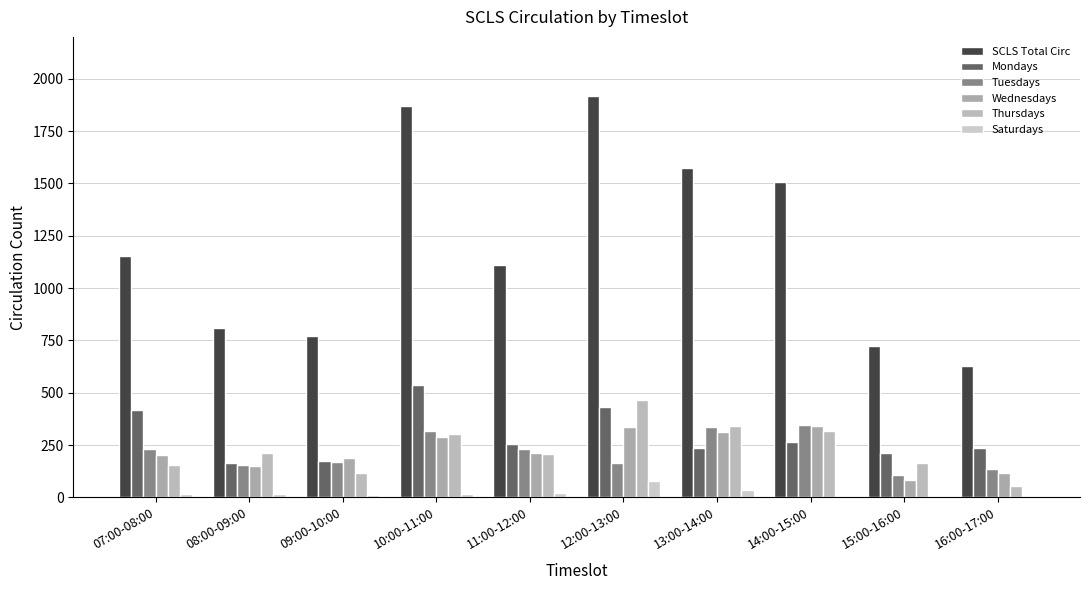

What is the total value across all series at 11:00-12:00?

2038